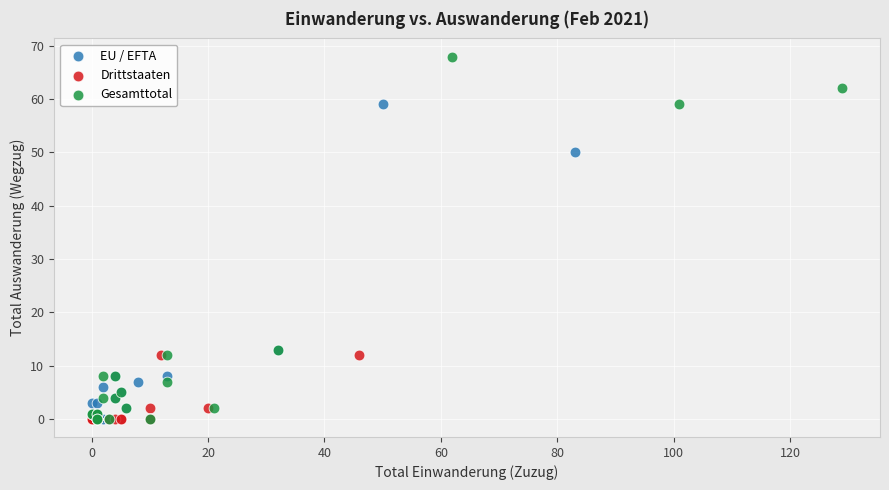

Which series contains the highest Y value?

Gesamttotal